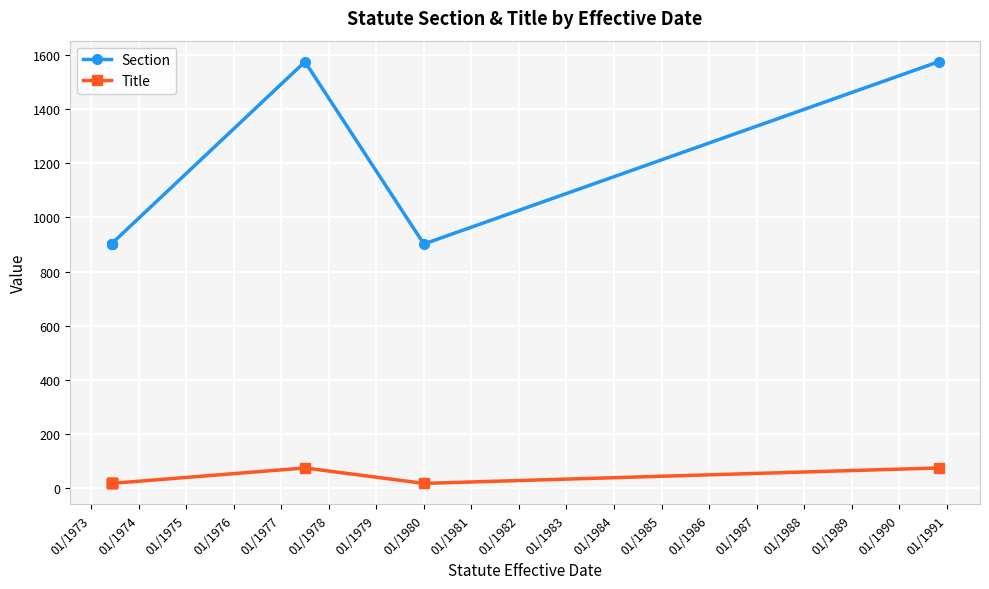

At how many categories does at least one series exceed 1312?

2